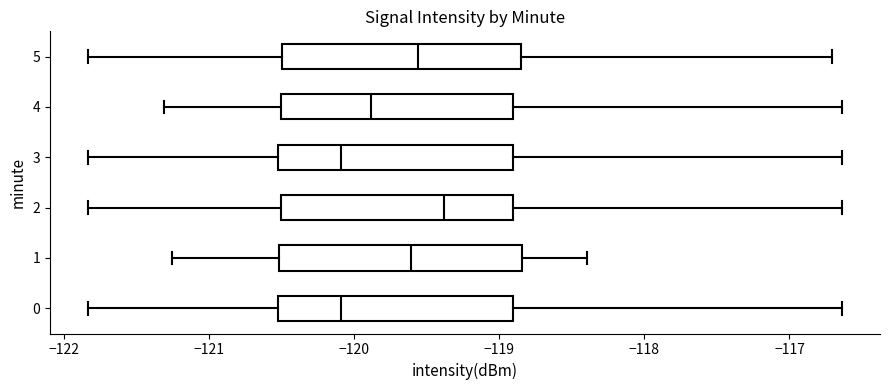

Reading bottom to top, read every box against the x-axis: the position of its median line, the range the box covers, and the ends of its whiskers. The values are not printed on the chart, so give them approximately, as read against the axis.

0: median -120.1, box -120.5 to -118.9, whiskers -121.8 to -116.6
1: median -119.6, box -120.5 to -118.8, whiskers -121.3 to -118.4
2: median -119.4, box -120.5 to -118.9, whiskers -121.8 to -116.6
3: median -120.1, box -120.5 to -118.9, whiskers -121.8 to -116.6
4: median -119.9, box -120.5 to -118.9, whiskers -121.3 to -116.6
5: median -119.6, box -120.5 to -118.9, whiskers -121.8 to -116.7